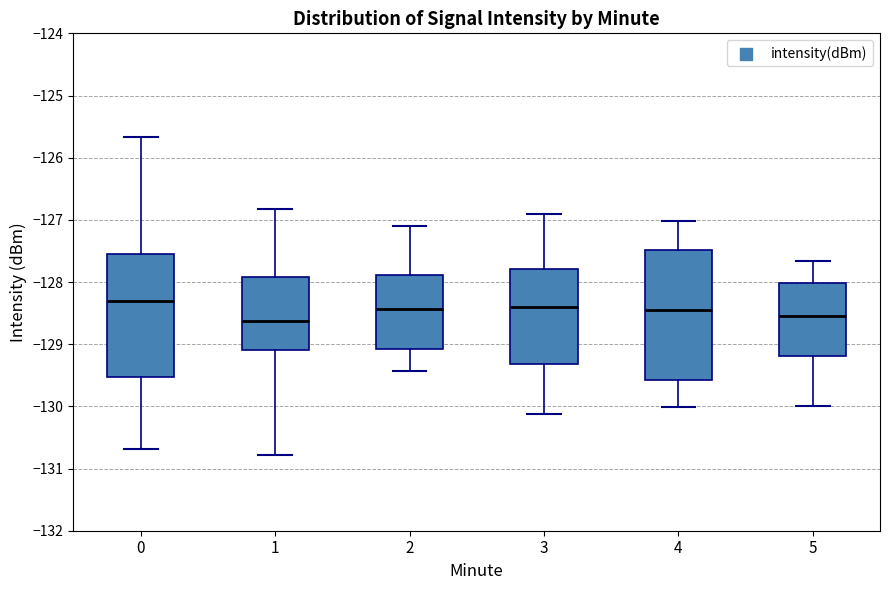

Reading left to right, transcribe this box plot: for each box, give where its median line is, the range the box spans, and where its two whiskers end, as read against the y-axis. The values are not printed on the chart, so give them approximately, as read against the axis.

0: median -128.3, box -129.5 to -127.5, whiskers -130.7 to -125.7
1: median -128.6, box -129.1 to -127.9, whiskers -130.8 to -126.8
2: median -128.4, box -129.1 to -127.9, whiskers -129.4 to -127.1
3: median -128.4, box -129.3 to -127.8, whiskers -130.1 to -126.9
4: median -128.5, box -129.6 to -127.5, whiskers -130.0 to -127.0
5: median -128.5, box -129.2 to -128.0, whiskers -130.0 to -127.7